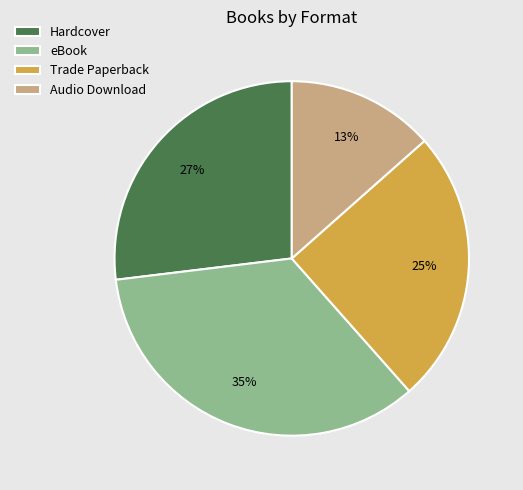

Is the sum of Hardcover and Trade Paperback greater than half?

Yes